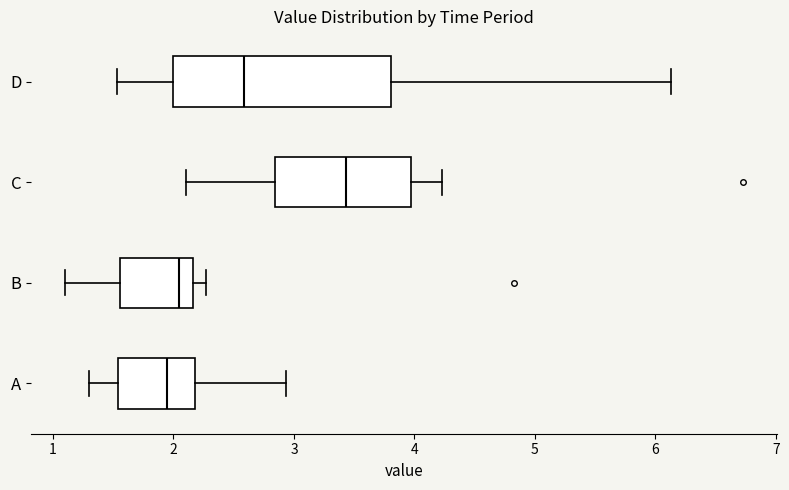

Which box is the widest, from its left edge to its right edge?

D